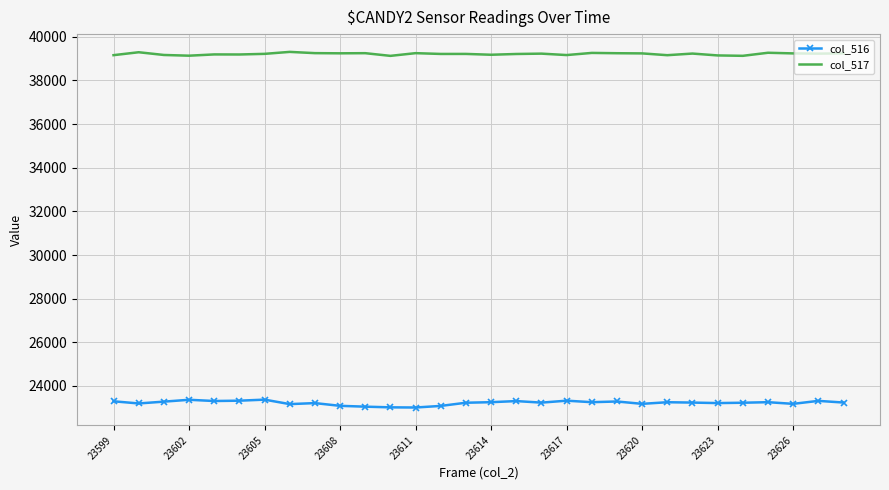

True or false: col_516 and col_517 intersect in this chart.

False